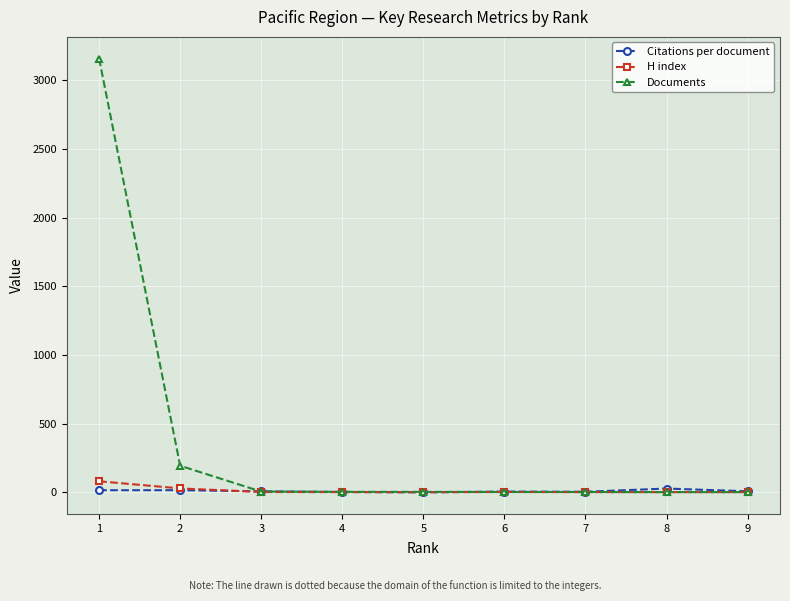

The value of H index at 3 is 2.0. True or false?

True